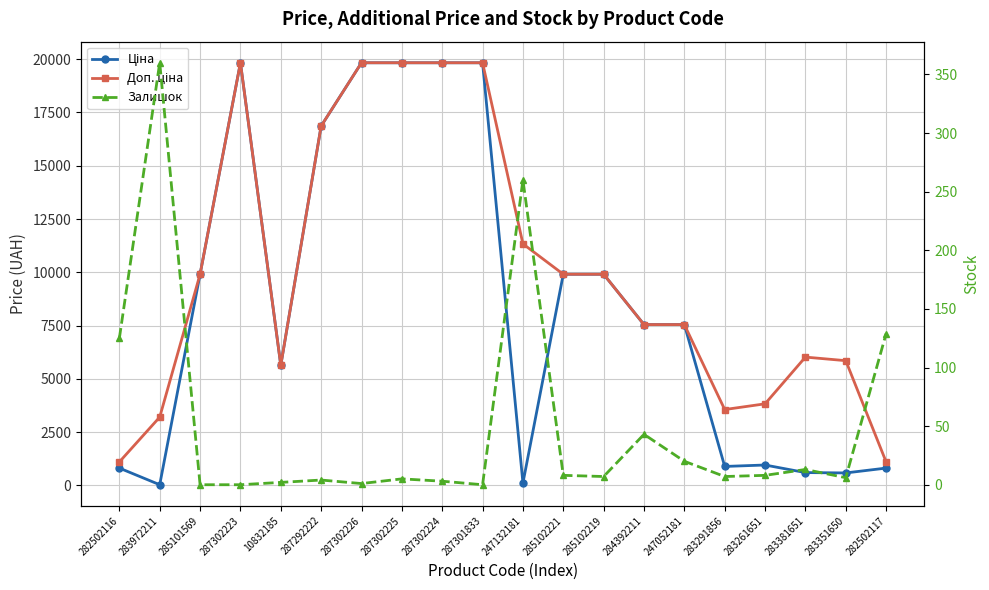

At which label does Ціна first exceed 7545?

285101569